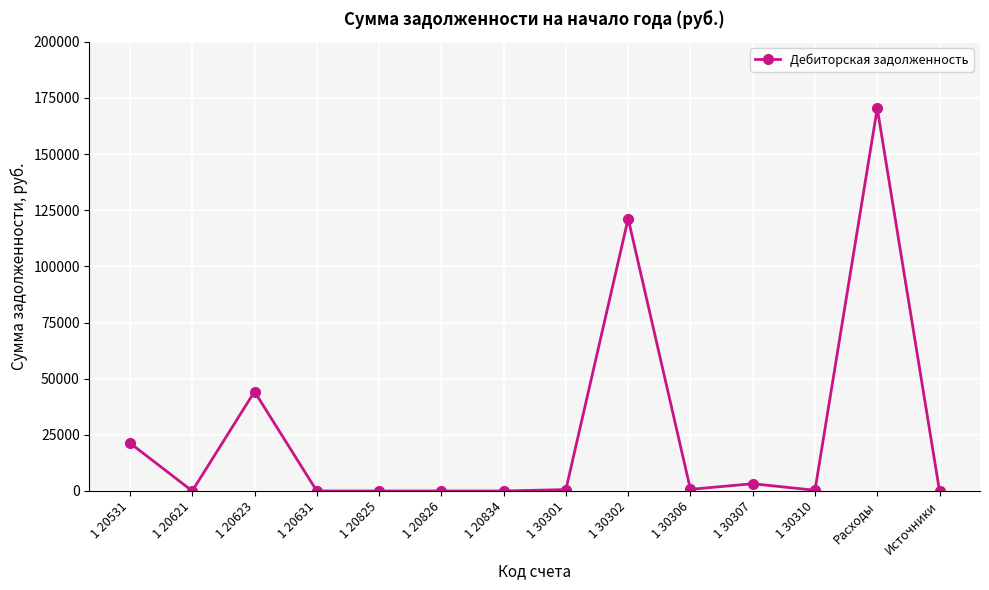

Does the chart have visible grid lines?

Yes